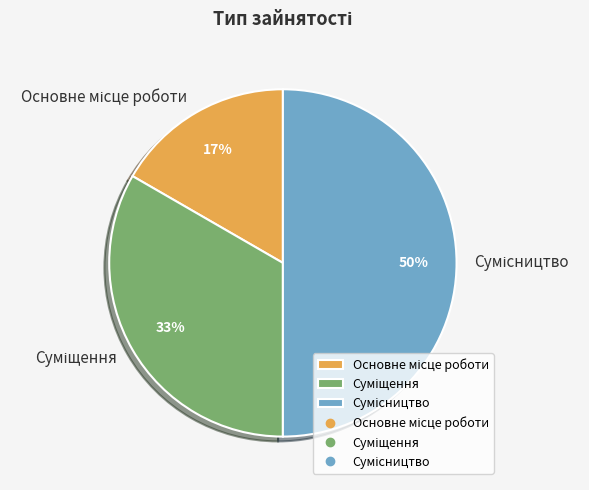

To the nearest percent, what is the difference between the largest and smallest slice percentages?

33%